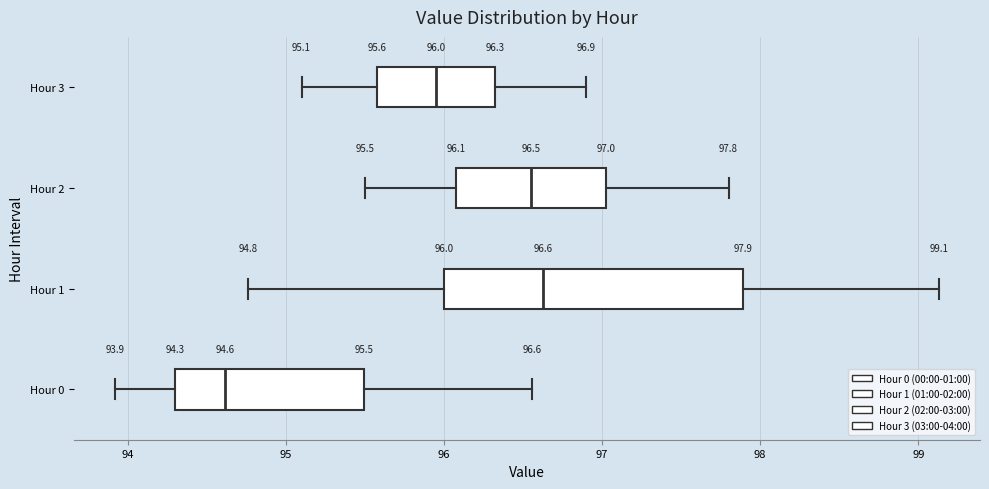

Which box's median line is the furthest to the left?

Hour 0